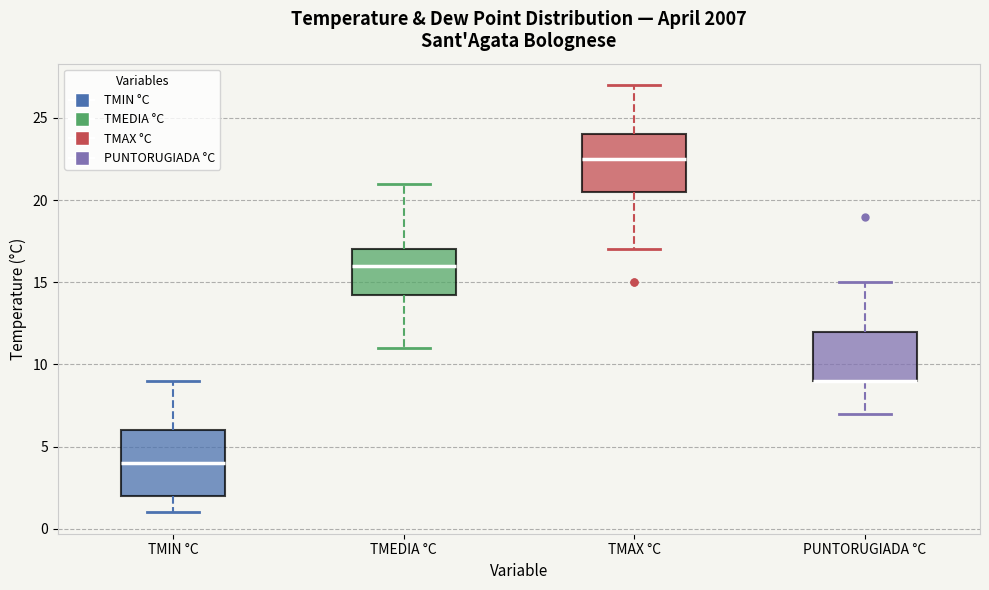

Where does the lower whisker of the box for TMEDIA °C end on the y-axis? The values are not printed on the chart, so give them approximately, as read against the axis.

11.0